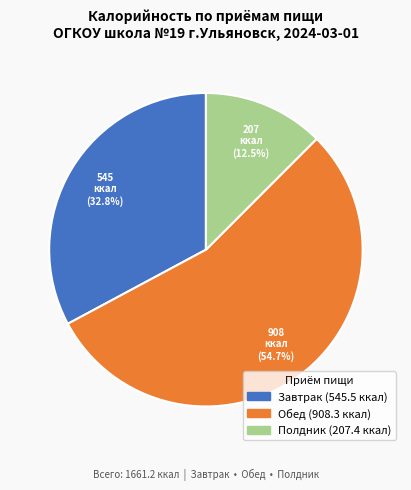

Is there a majority slice in this chart?

Yes